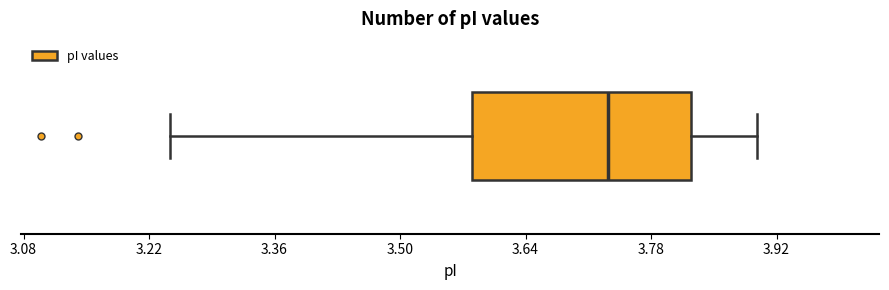

Read this box plot against the x-axis: the position of the median line, the range covered by the box, and the ends of both whiskers. The values are not printed on the chart, so give them approximately, as read against the axis.

median 3.74, box 3.58 to 3.82, whiskers 3.24 to 3.90